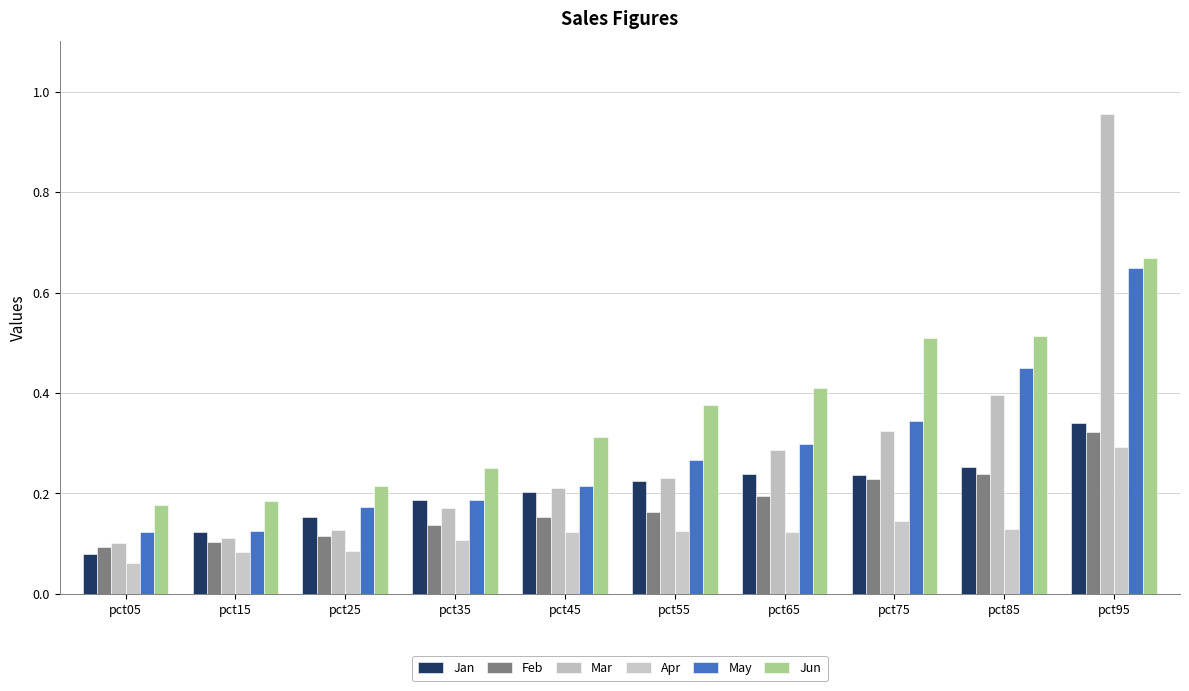

Where is Mar nearest to the value 0?

pct05